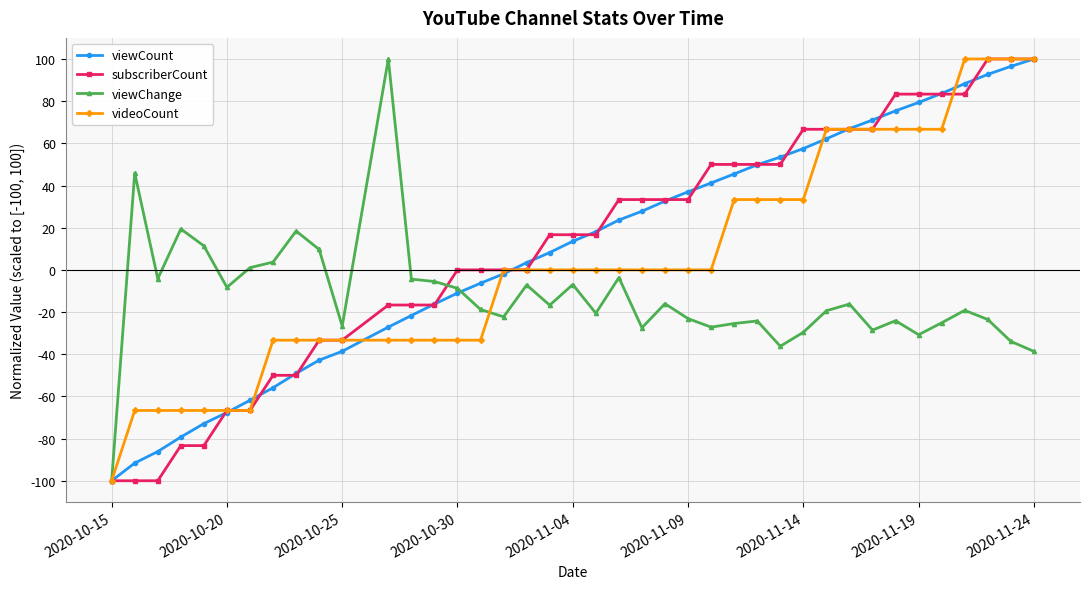

What is the maximum value shown in the chart?

100.0